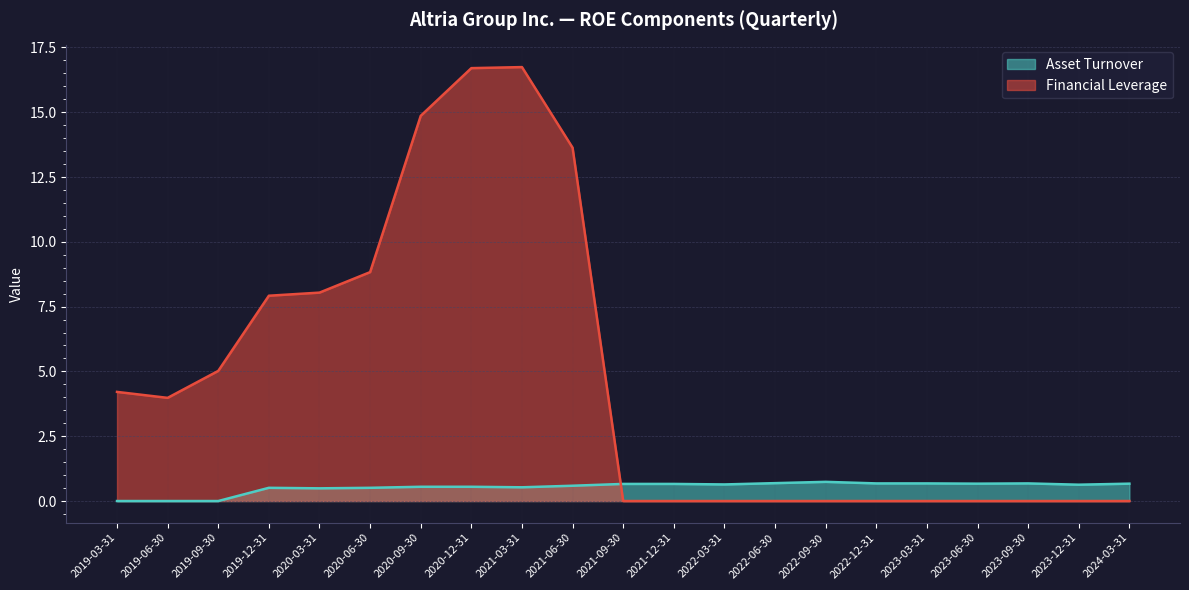

What is the value of the Asset Turnover point at the 4th from the left?

0.5